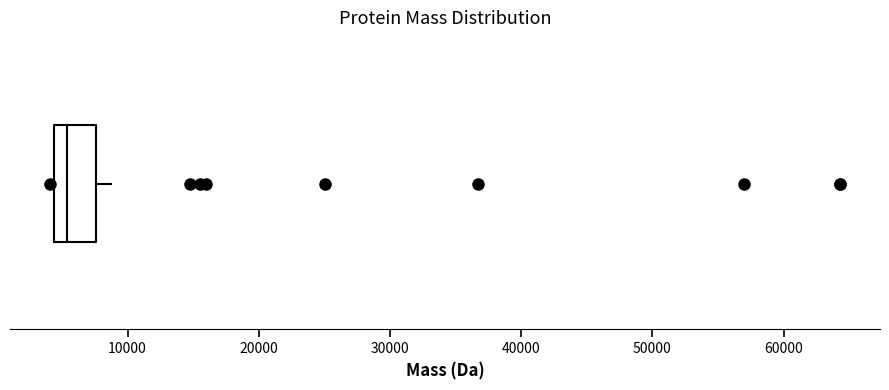

Transcribe this box plot: give where the median line is, the range the box spans, and where the two whiskers end, as read against the x-axis. The values are not printed on the chart, so give them approximately, as read against the axis.

median 5000, box 4000 to 8000, whiskers 4000 (just left of the box's left edge) to 9000